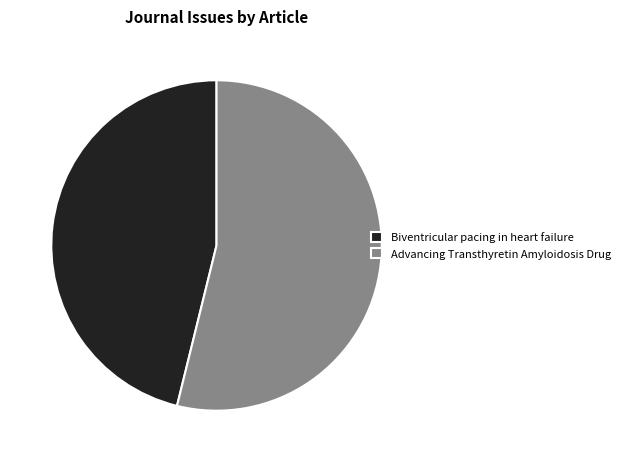

Combined, do Biventricular pacing in heart failure and Advancing Transthyretin Amyloidosis Drug account for over 50%?

Yes